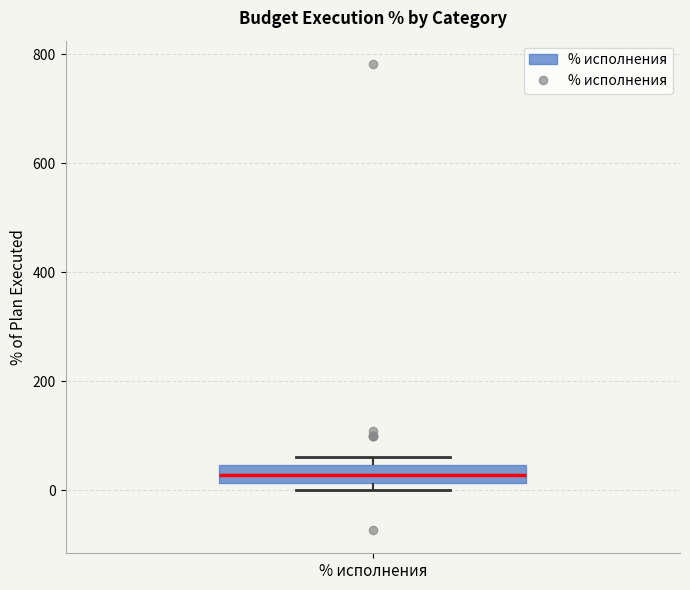

Where is the upper edge of the box for % исполнения on the y-axis? The values are not printed on the chart, so give them approximately, as read against the axis.

40